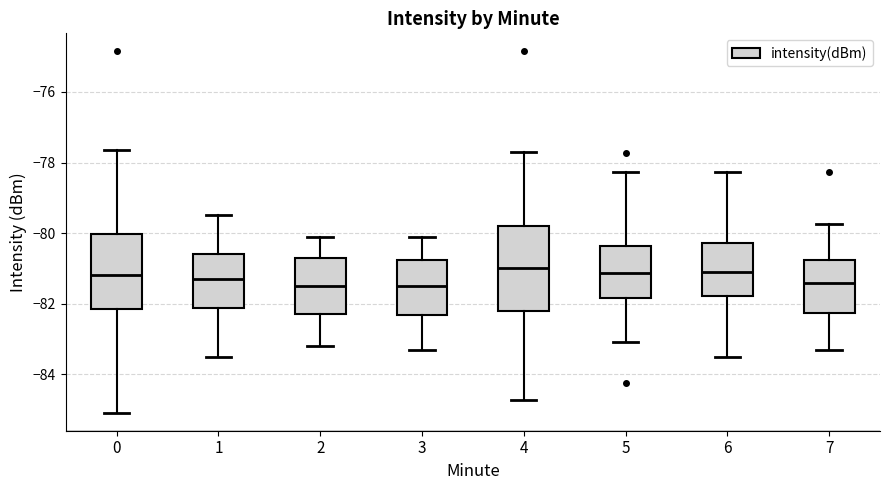

Comparing the boxes themselves (not the whiskers), which one is the tallest?

4